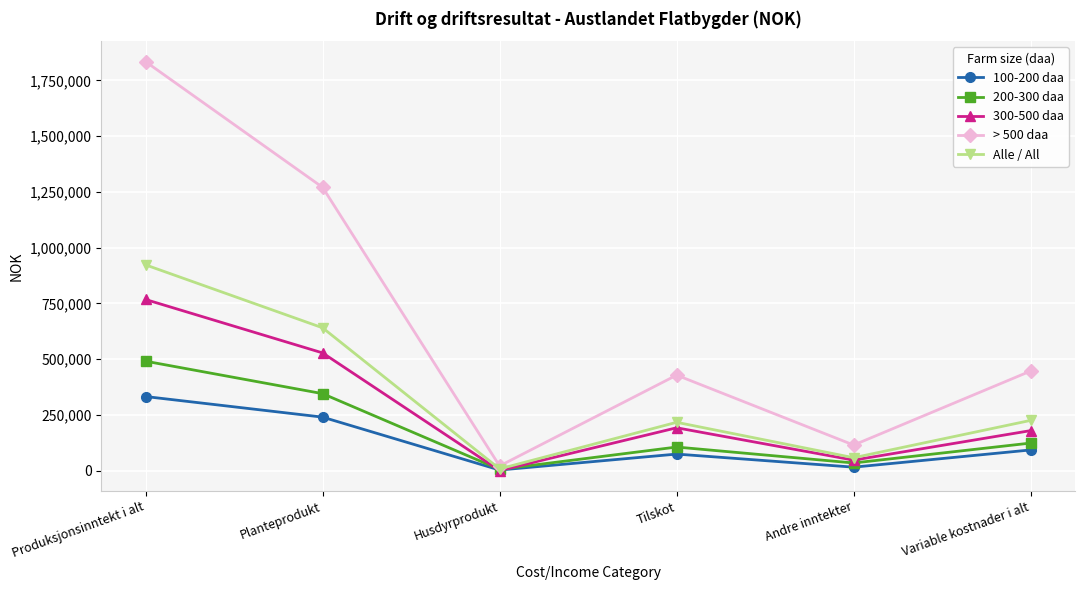

What is the difference between the > 500 daa values at Husdyrprodukt and Tilskot?

407321